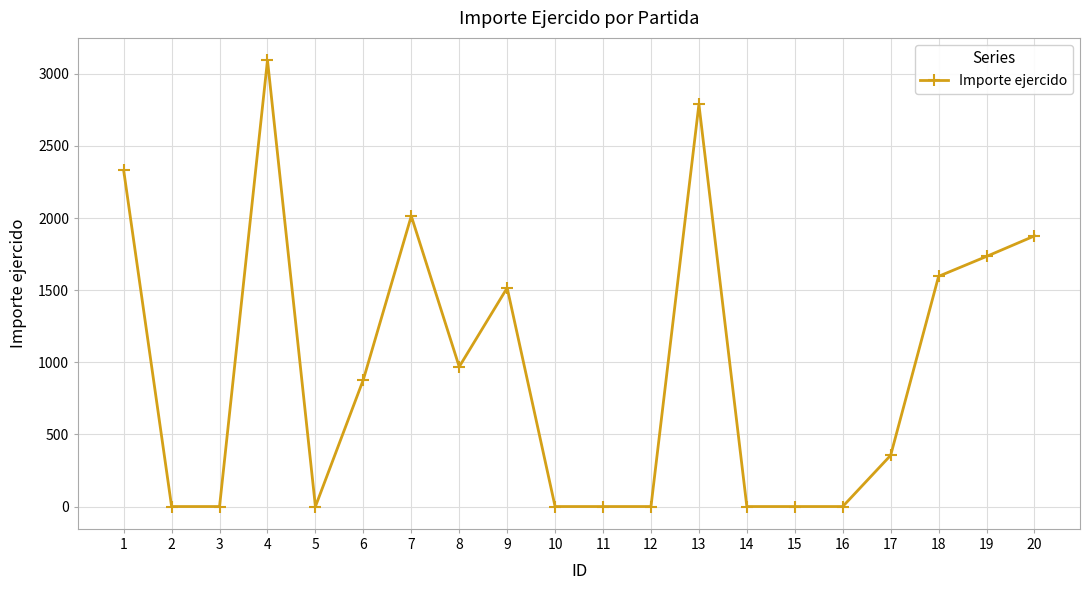

Which category has the highest value across all series?

4